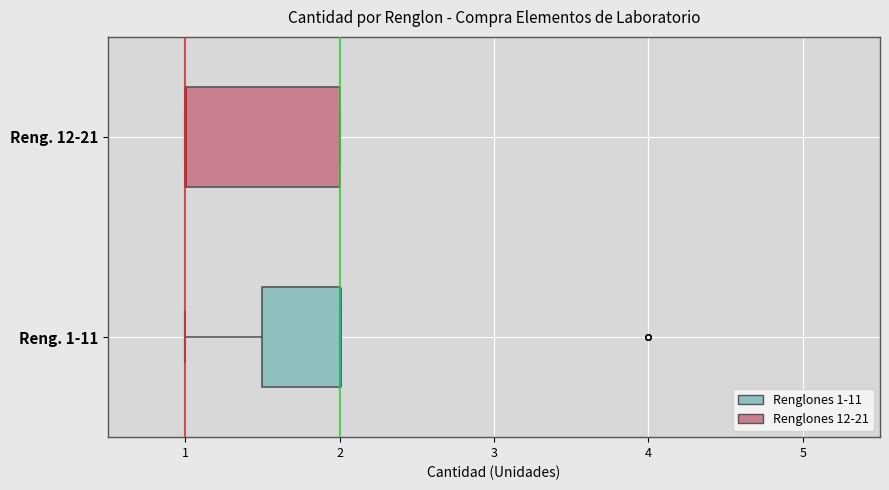

Where does the left whisker of the box for Reng. 1-11 end on the x-axis? The values are not printed on the chart, so give them approximately, as read against the axis.

1.0